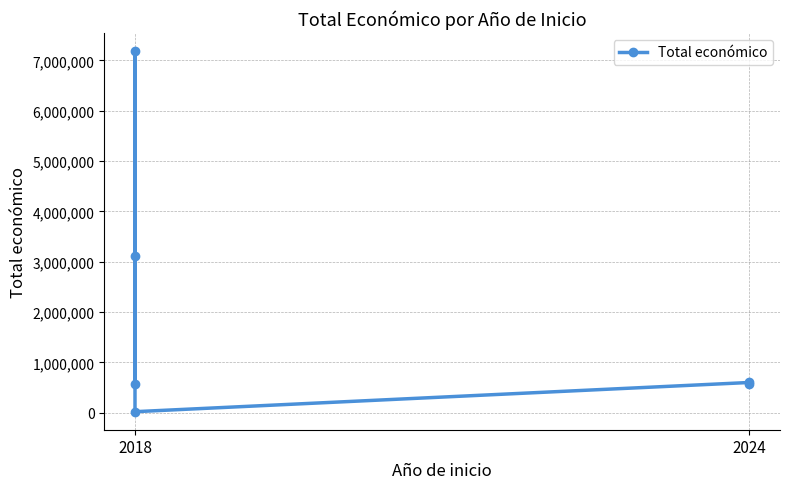

The chart shows a value of 2354254 at 2018. True or false?

False